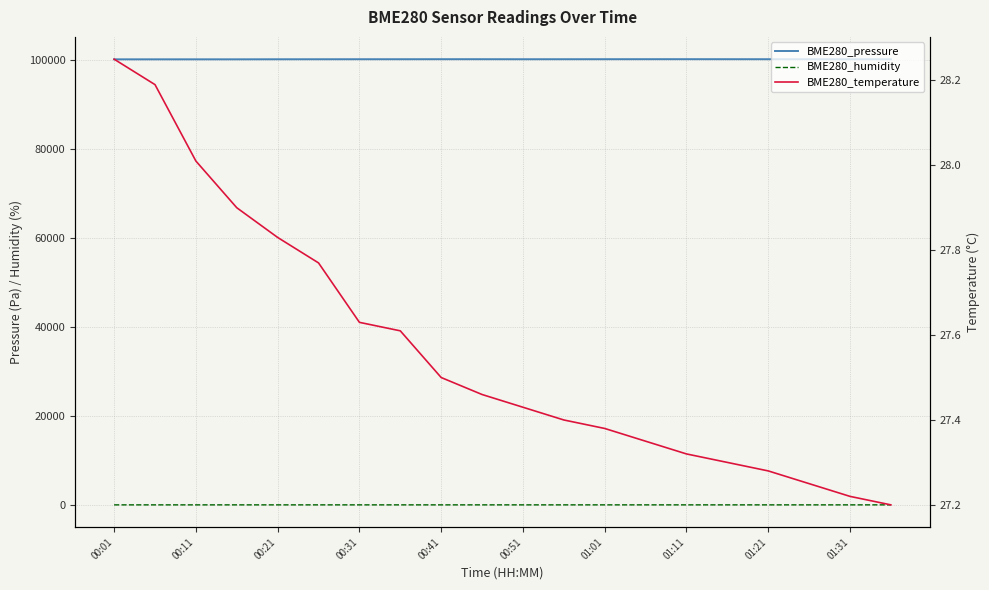

What are all the series names shown in the legend?

BME280_pressure, BME280_humidity, BME280_temperature